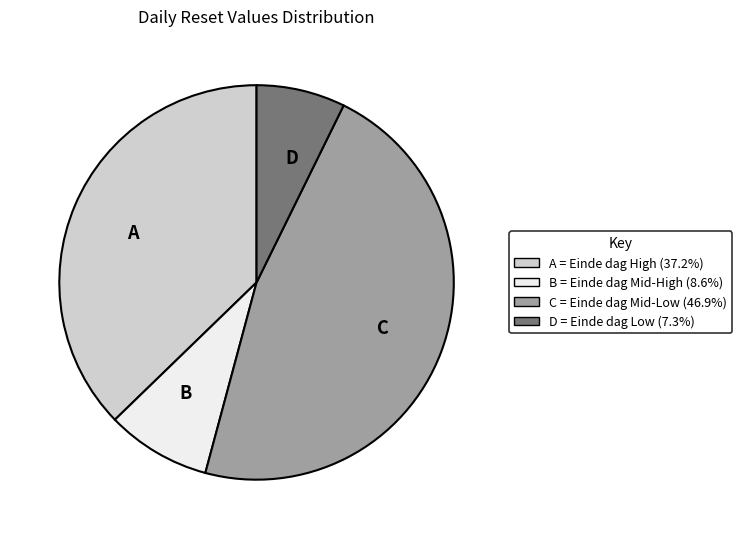

How many slices are in this pie chart?

4